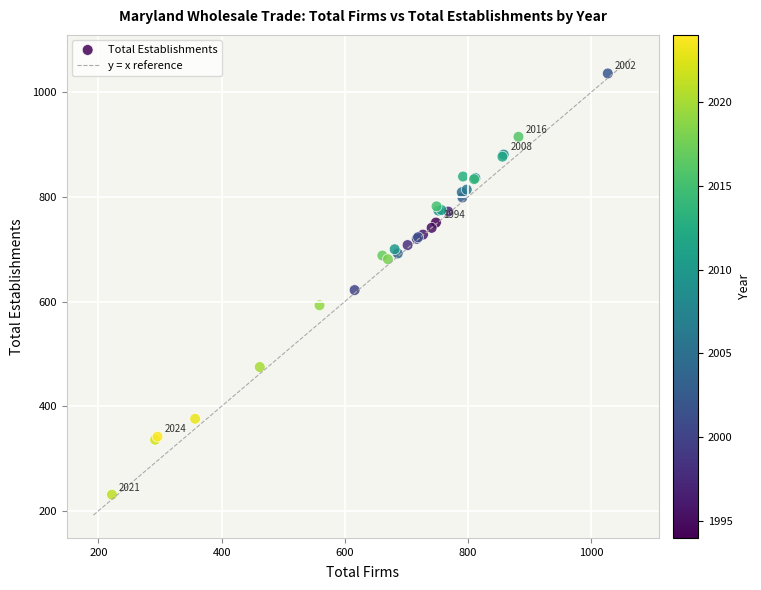

What Y value in the scatter plot is closest to 633?

622